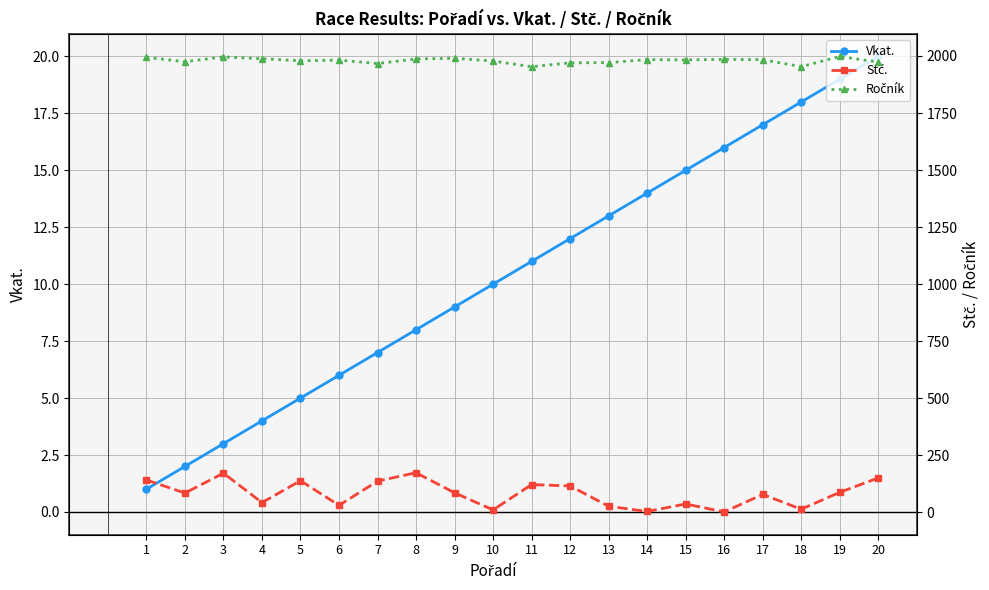

True or false: Vkat. and Ročník cross at least once.

False